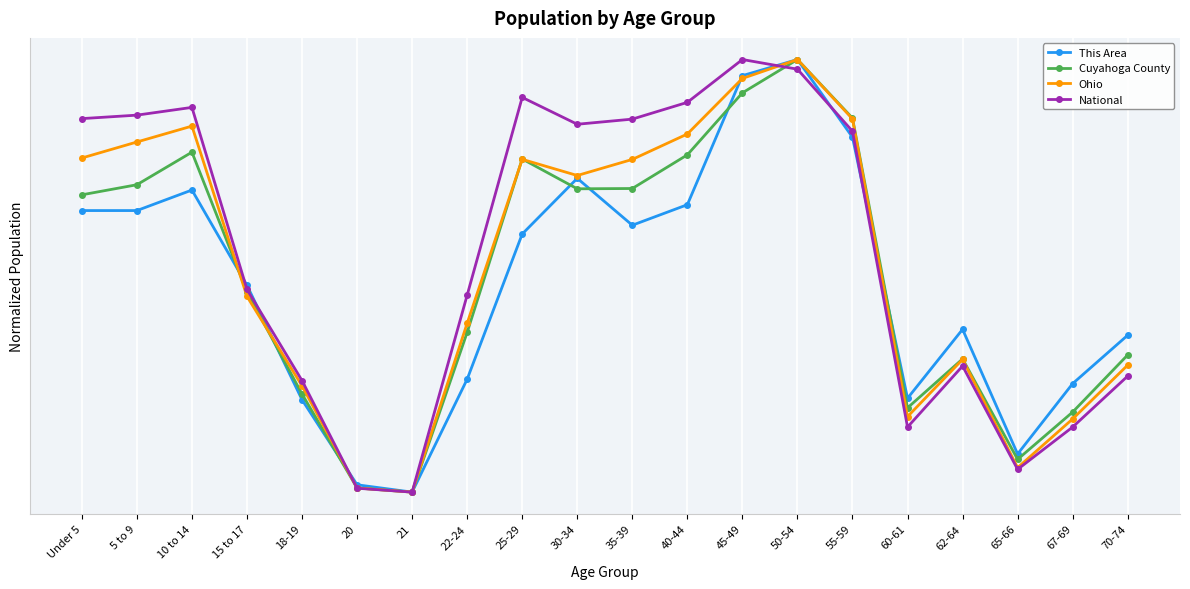

What are all the series names shown in the legend?

This Area, Cuyahoga County, Ohio, National